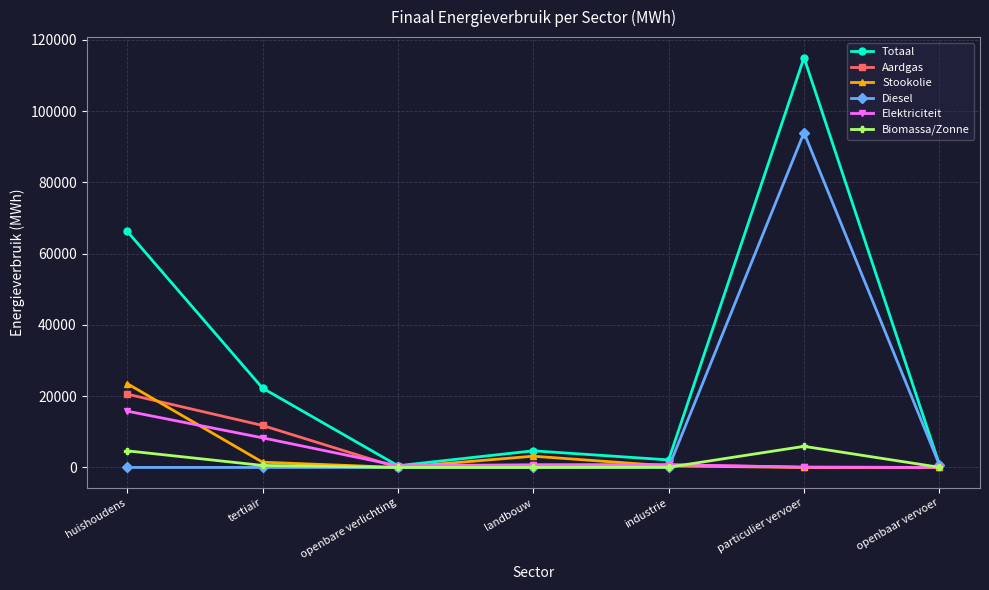

Which series changed the most between huishoudens and tertiair?

Totaal